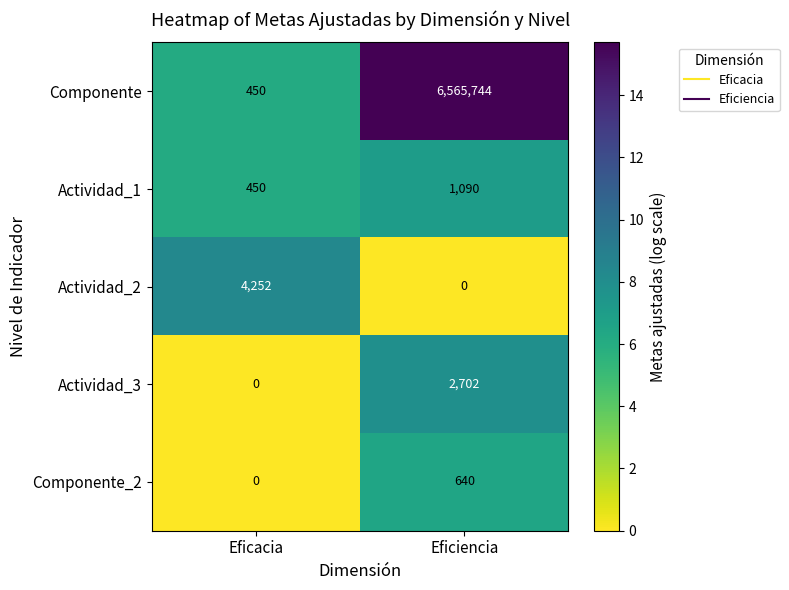

Where is Componente_2 nearest to the value 320?

Eficacia